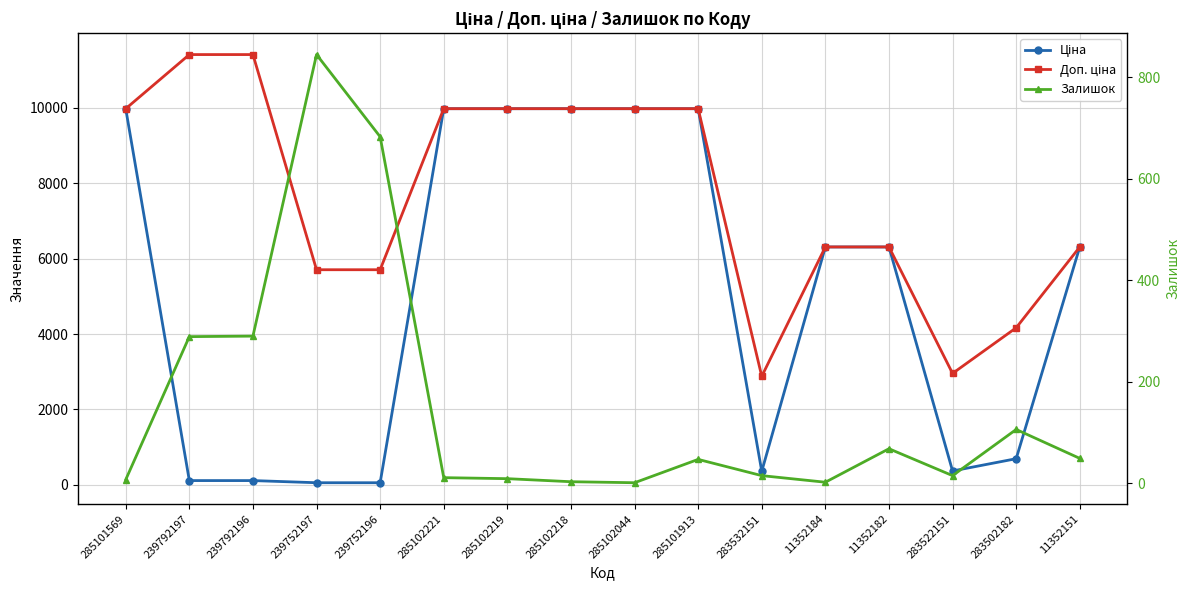

Rank the categories by Доп. ціна value from highest to lowest.

239792197, 239792196, 285101569, 285102221, 285102219, 285102218, 285102044, 285101913, 11352184, 11352182, 11352151, 239752197, 239752196, 283502182, 283522151, 283532151